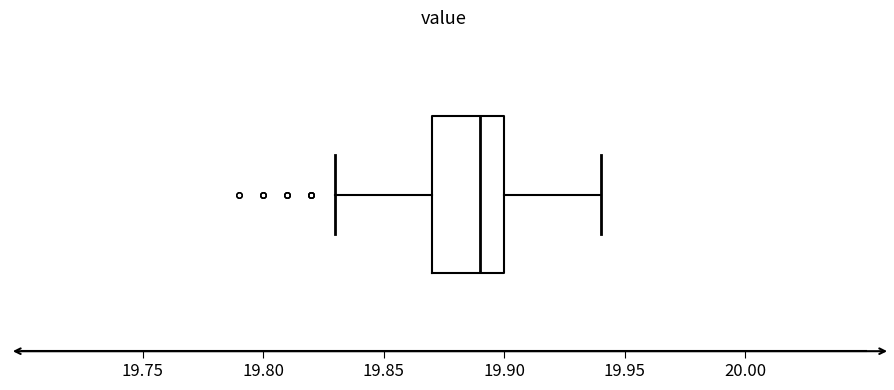

Read this box plot against the x-axis: the position of the median line, the range covered by the box, and the ends of both whiskers. The values are not printed on the chart, so give them approximately, as read against the axis.

median 19.89, box 19.87 to 19.90, whiskers 19.83 to 19.94